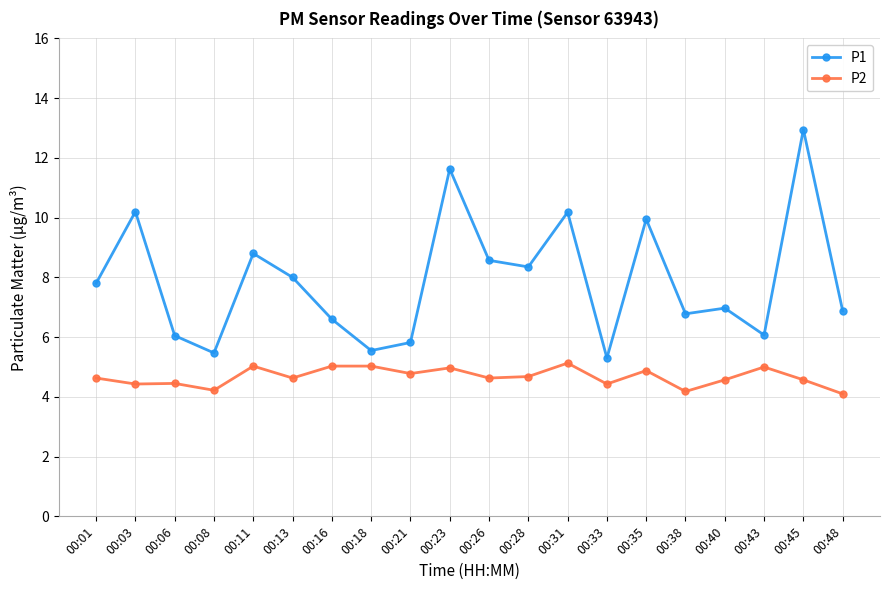

Does the chart have visible grid lines?

Yes